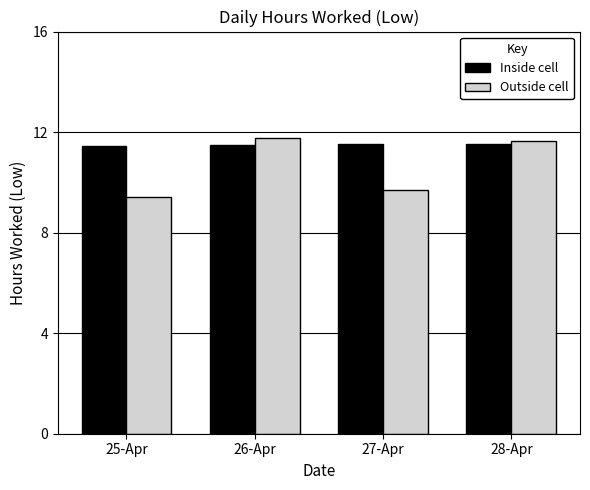

What are all the series names shown in the legend?

Inside cell, Outside cell